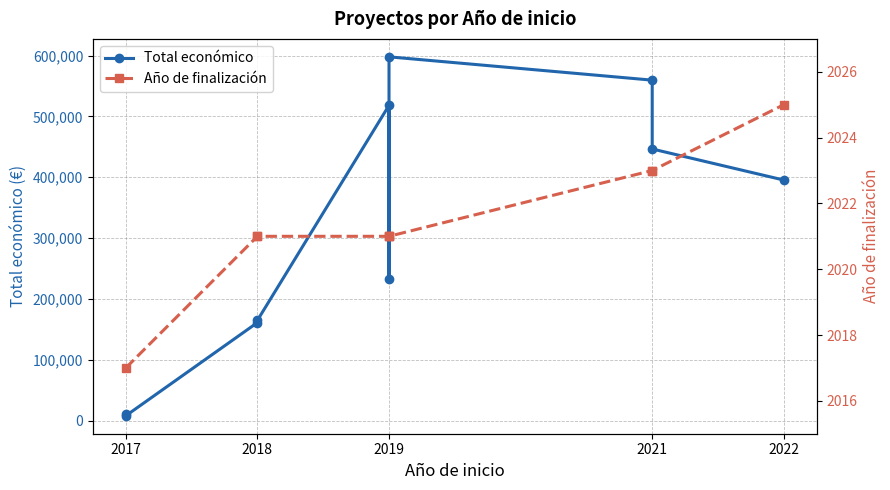

The Total económico series shows 411687.6 at 2019. True or false?

False